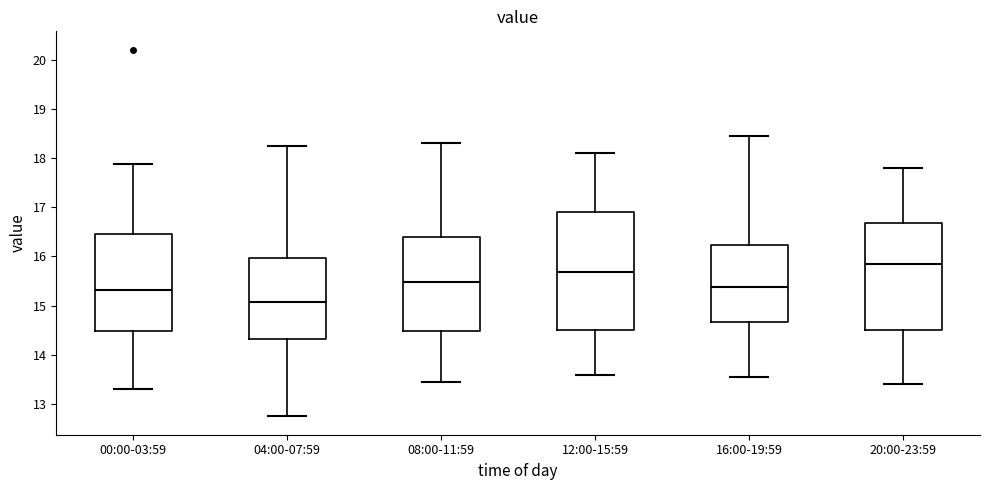

Where does the lower whisker of the box for 16:00-19:59 end on the y-axis? The values are not printed on the chart, so give them approximately, as read against the axis.

13.6